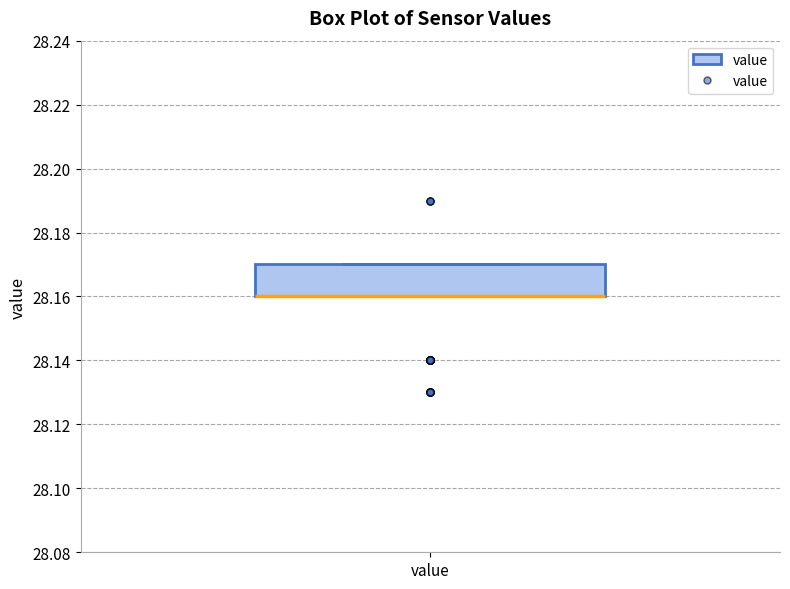

Read this box plot against the y-axis: the position of the median line, the range covered by the box, and the ends of both whiskers. The values are not printed on the chart, so give them approximately, as read against the axis.

median 28.16 (drawn on the box's lower edge), box 28.16 to 28.17, whiskers 28.16 to 28.17